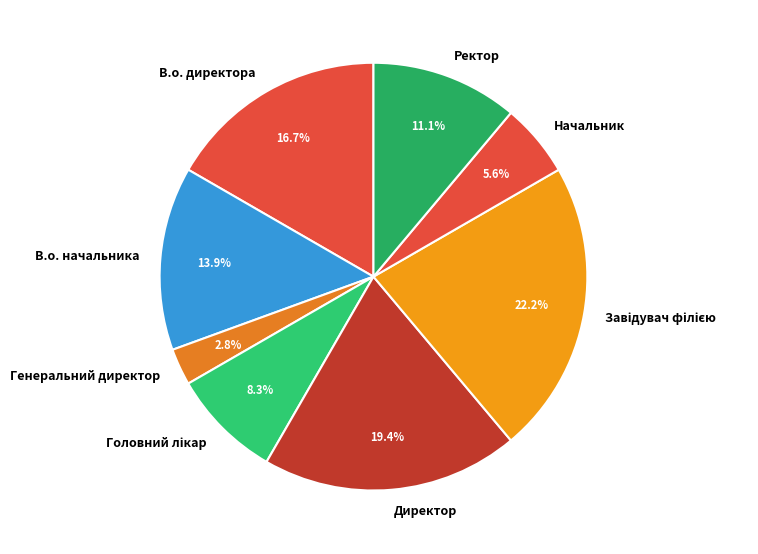

Between Ректор and В.о. директора, which is larger?

В.о. директора